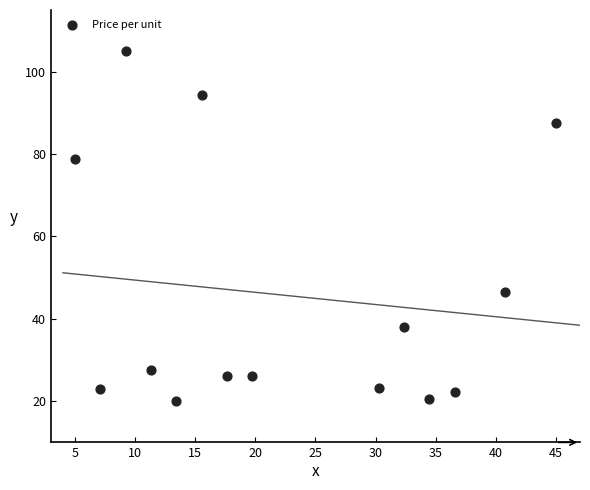

What is the range of Y values (max minus min)?

85.0